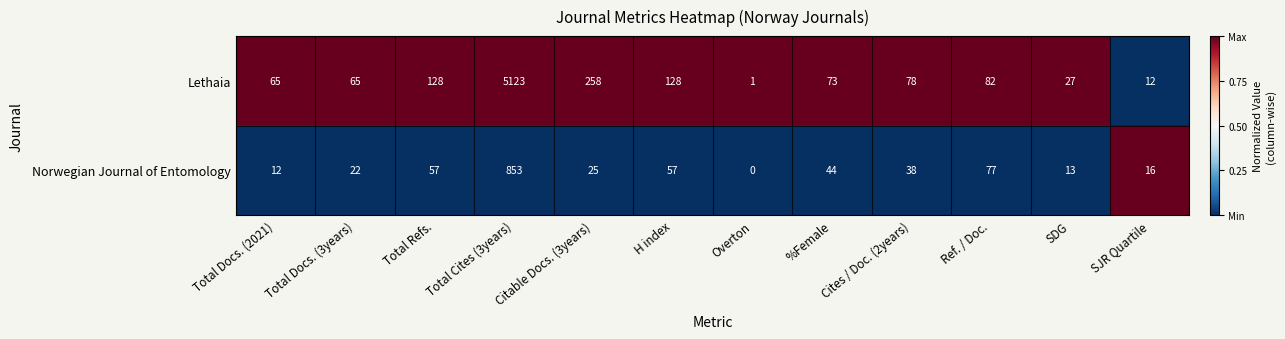

At which label does Norwegian Journal of Entomology reach its minimum?

Overton